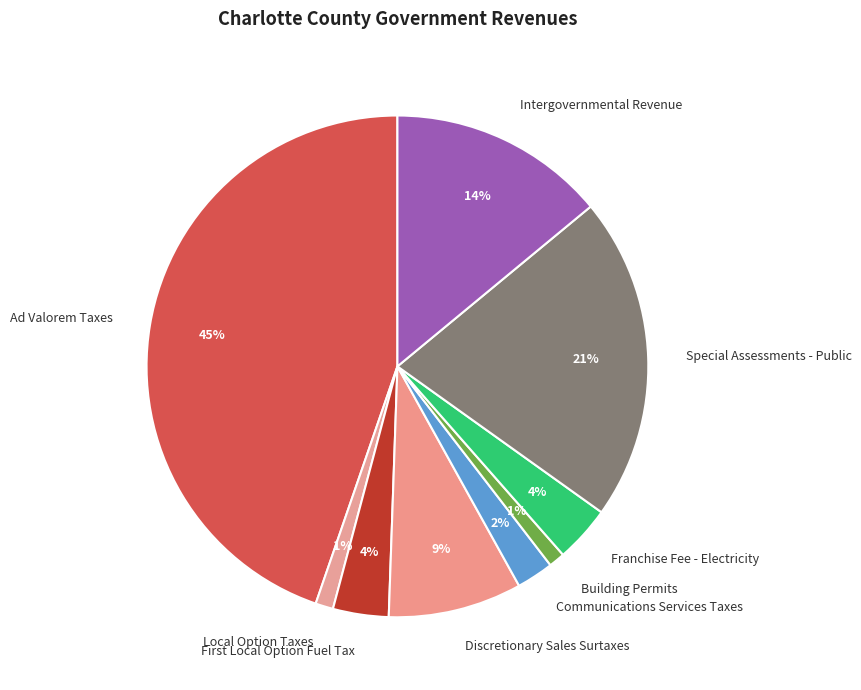

To the nearest percent, what is the difference between the Local Option Taxes and Intergovernmental Revenue slice percentages?

13%